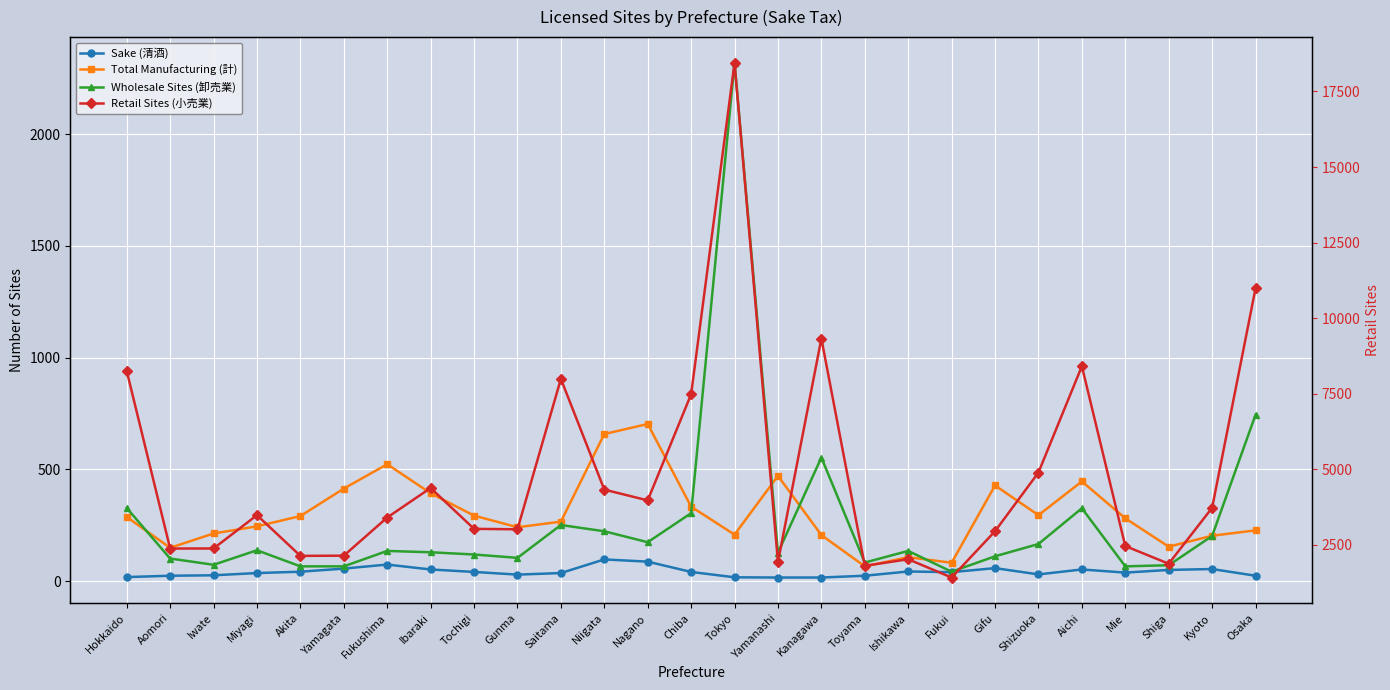

Which series has the widest spread of values?

Retail Sites (小売業)